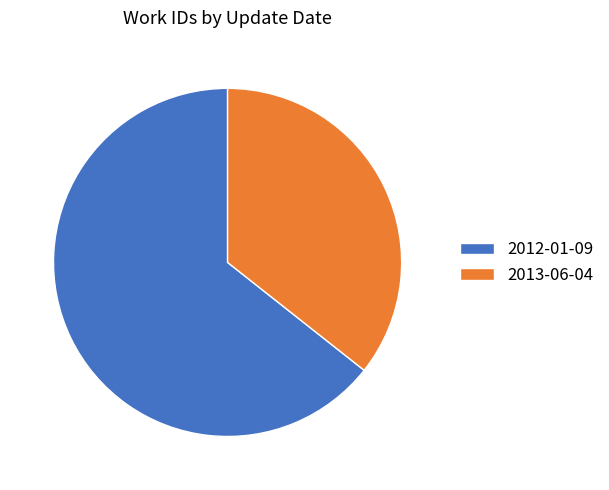

Which has a higher value, 2012-01-09 or 2013-06-04?

2012-01-09